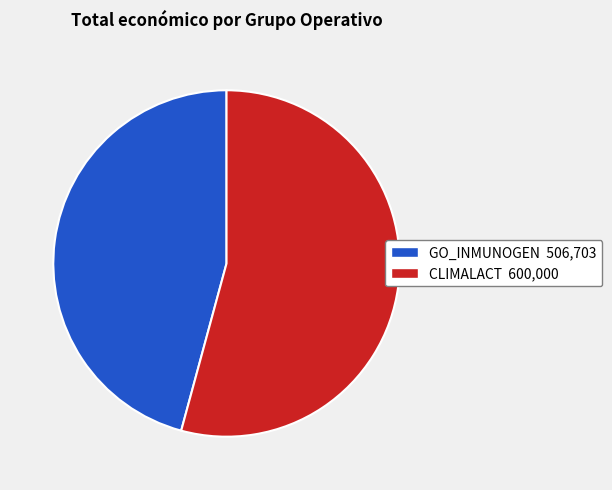

How many segments does this pie chart have?

2